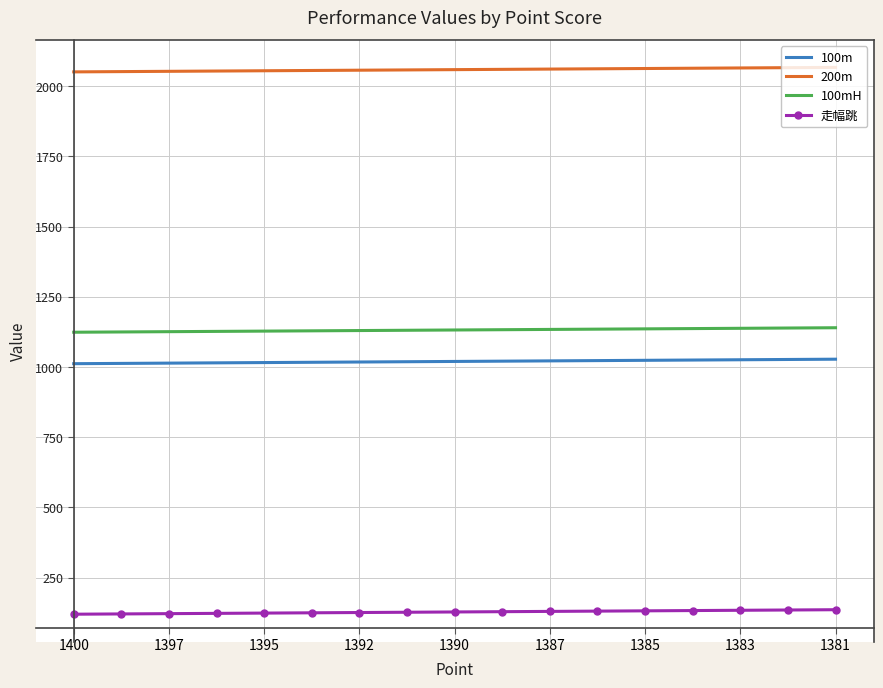

Rank the series by their maximum value, from highest to lowest.

200m, 100mH, 100m, 走幅跳